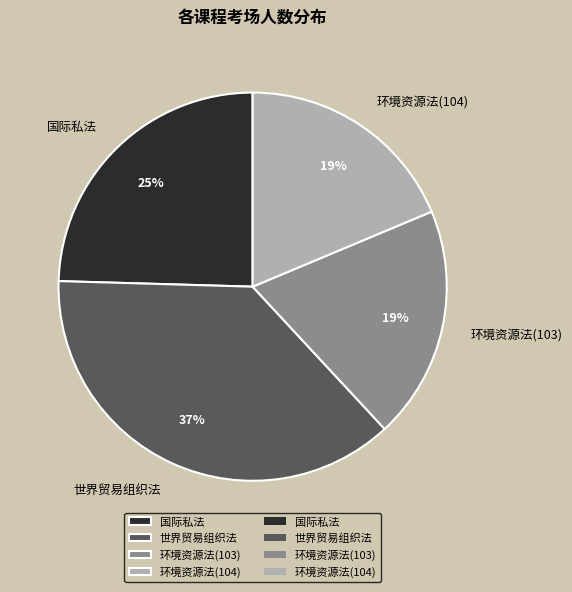

To the nearest percent, what is the difference between the 国际私法 and 环境资源法(104) slice percentages?

6%